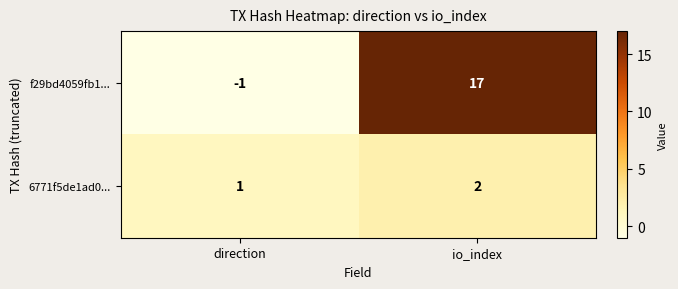

Between direction and io_index, which series saw the biggest shift?

f29bd4059fb1...